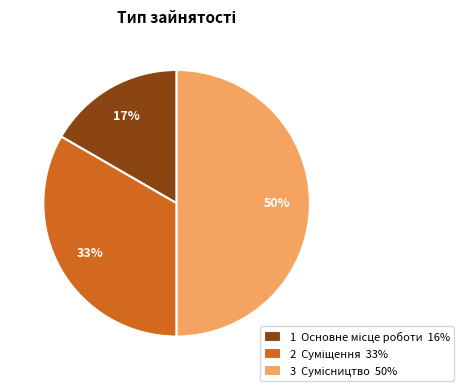

To the nearest percent, what is the average slice percentage?

33%